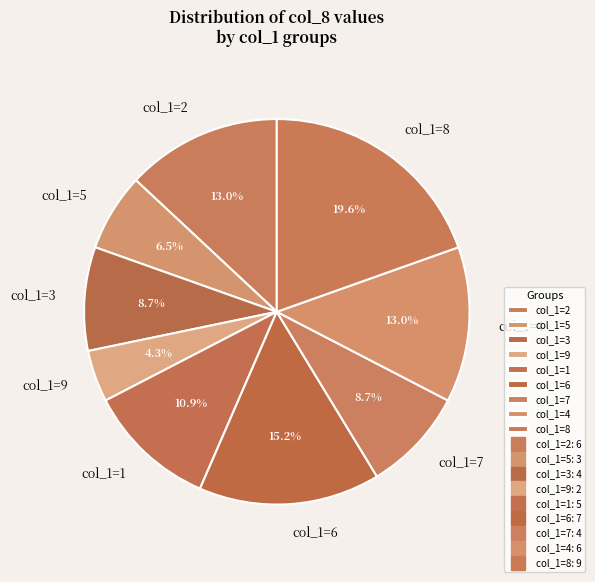

Does col_1=9 represent more than half of the total?

No